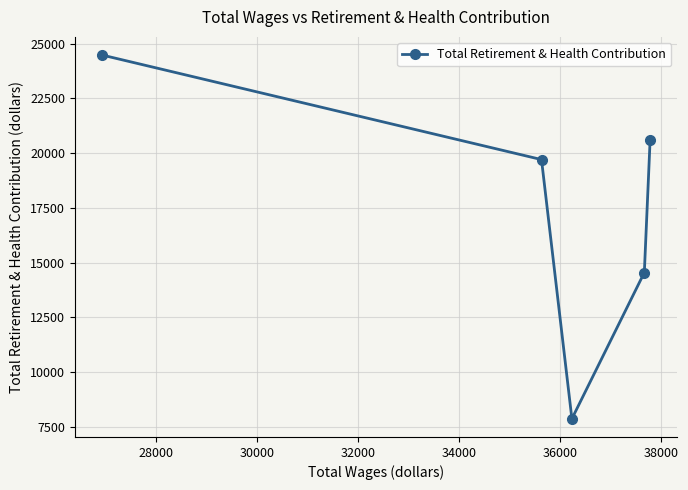

What is the greatest value displayed?

24475